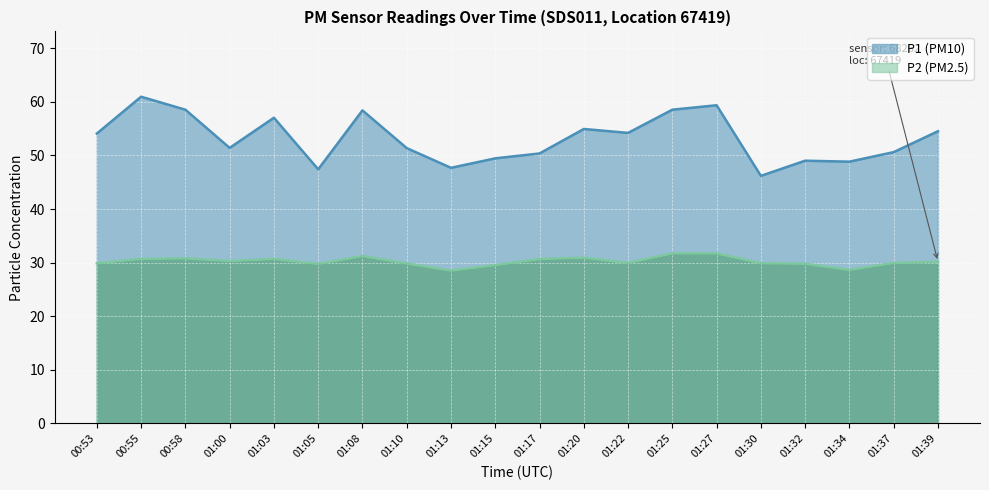

What position from the right is 01:03?

16